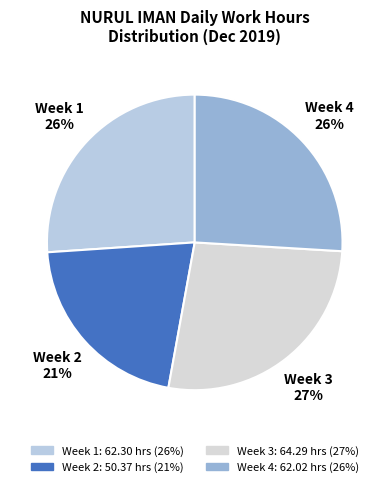

Approximately how many times larger is the value at Week 3 compared to Week 2?

1.3